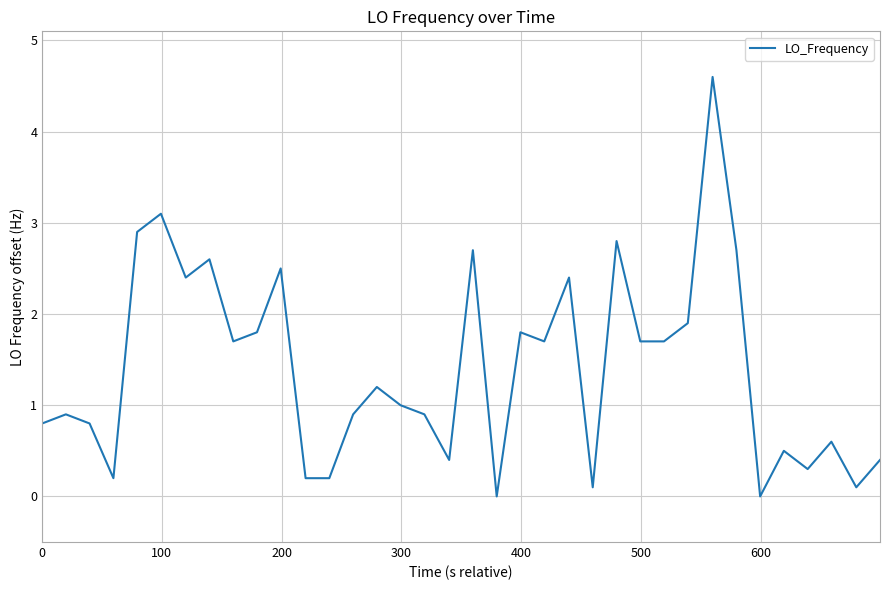

True or false: the data has more than 0 interior local peaks.

True